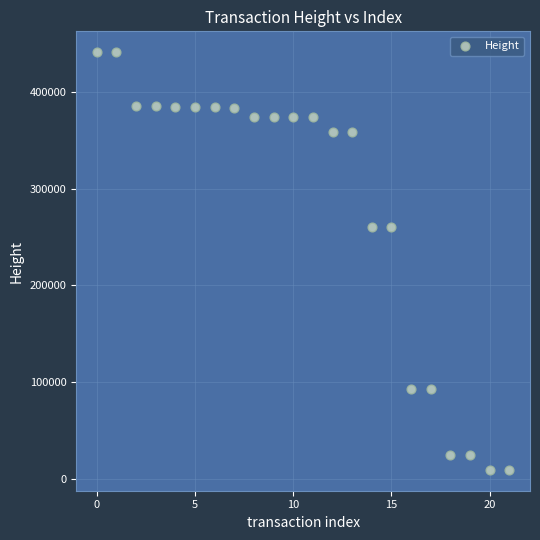

What is the range of Y values (max minus min)?

431622